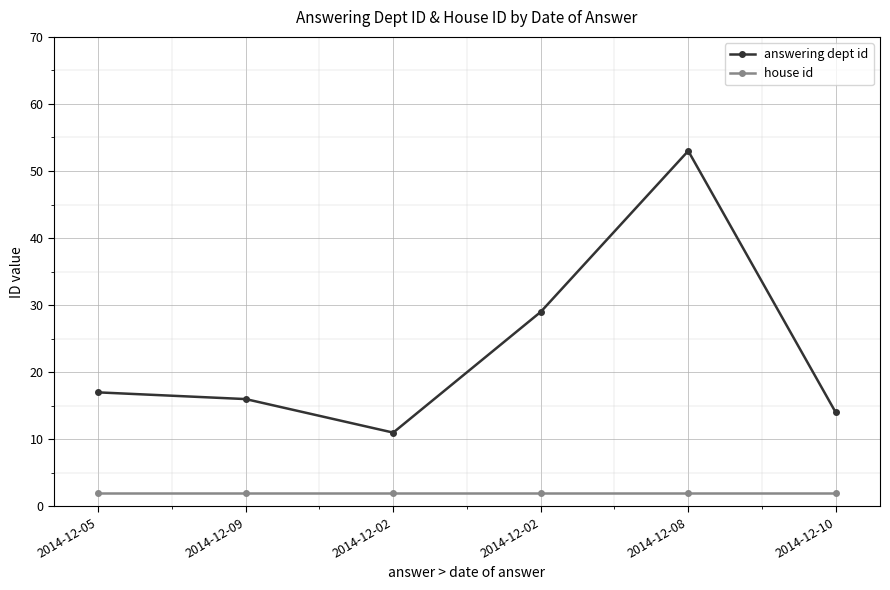

True or false: house id and answering dept id intersect in this chart.

False